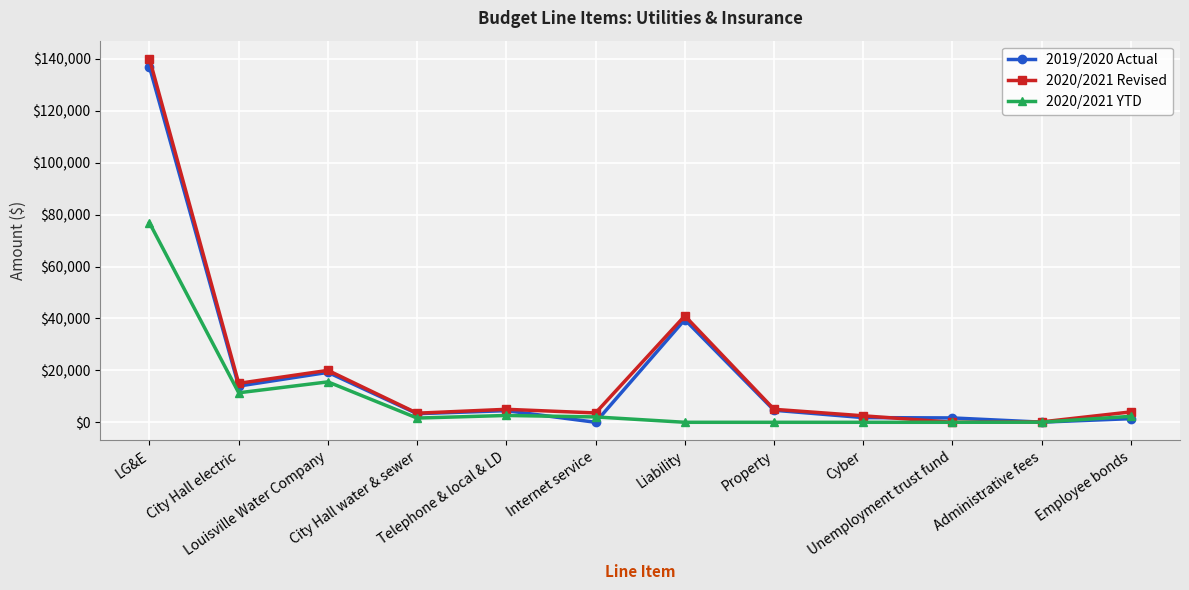

What is the maximum value shown in the chart?

140000.0